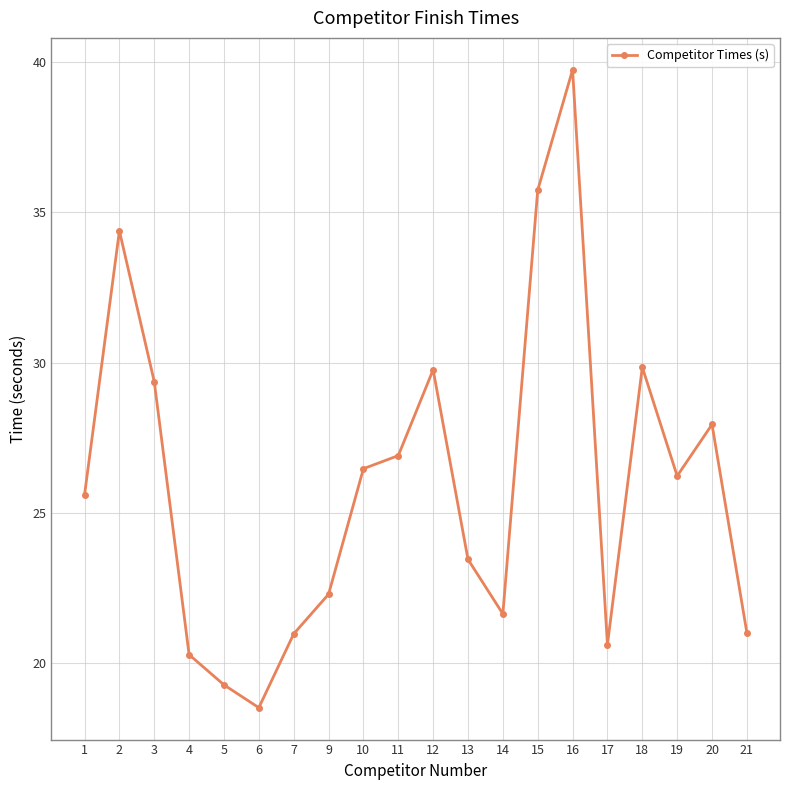

The value at 12 is 8.0. True or false?

False